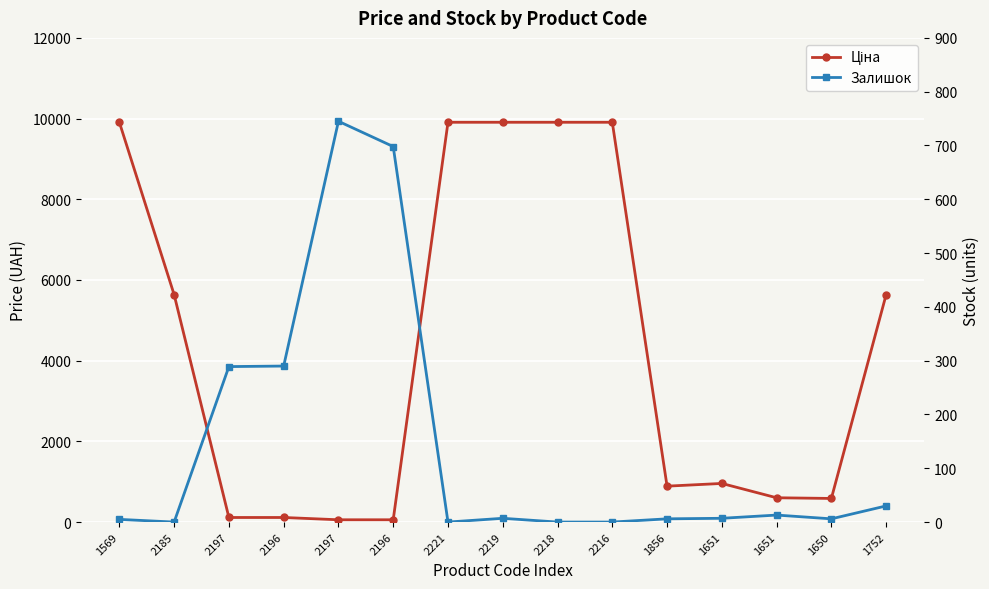

What is the label of the 10th point from the right?

2196